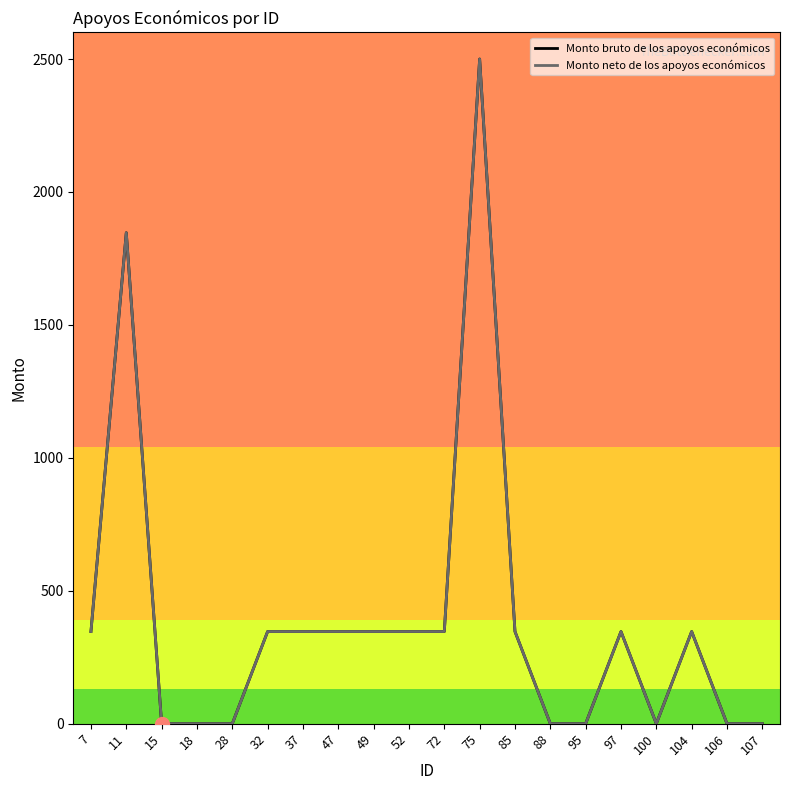

Is this an area chart (filled region under the line)?

No